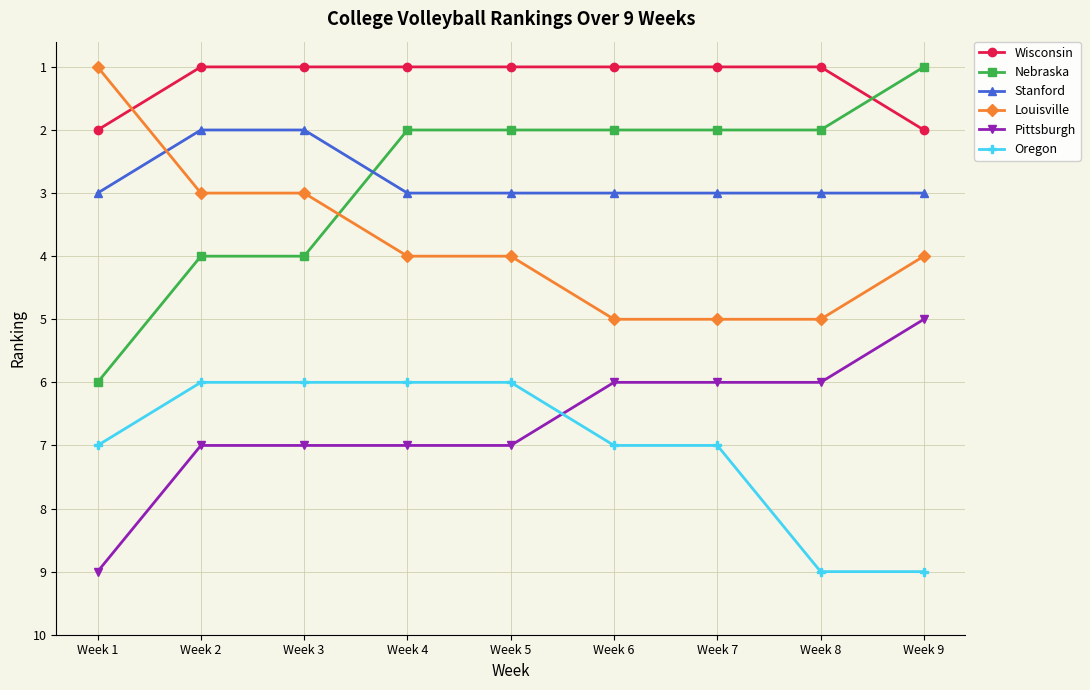

The Nebraska series shows 3 at Week 8. True or false?

False